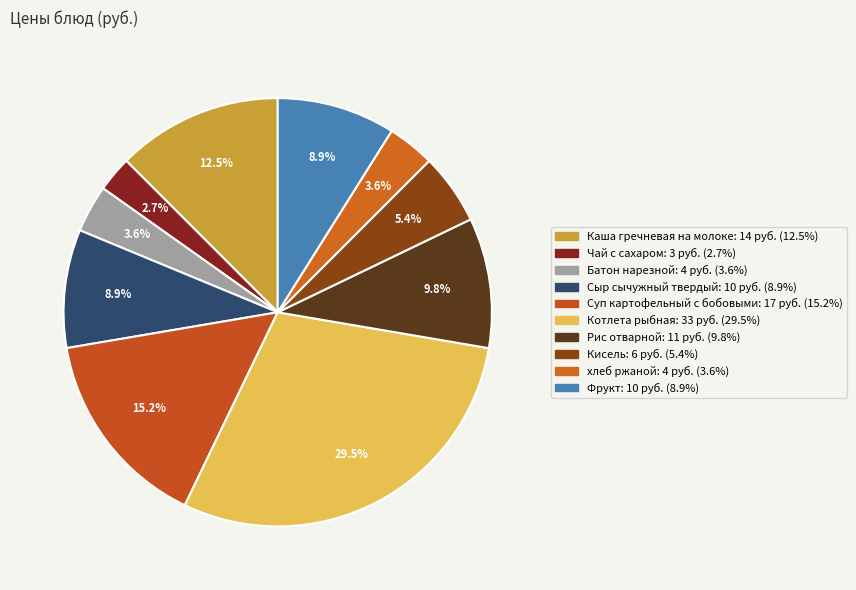

How many slices are in this pie chart?

10